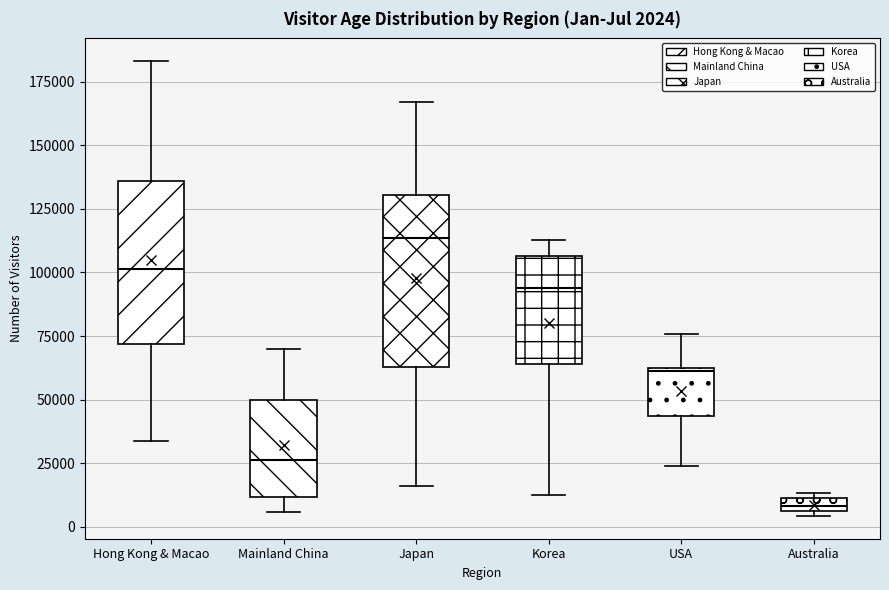

Which box has the highest median line?

Japan